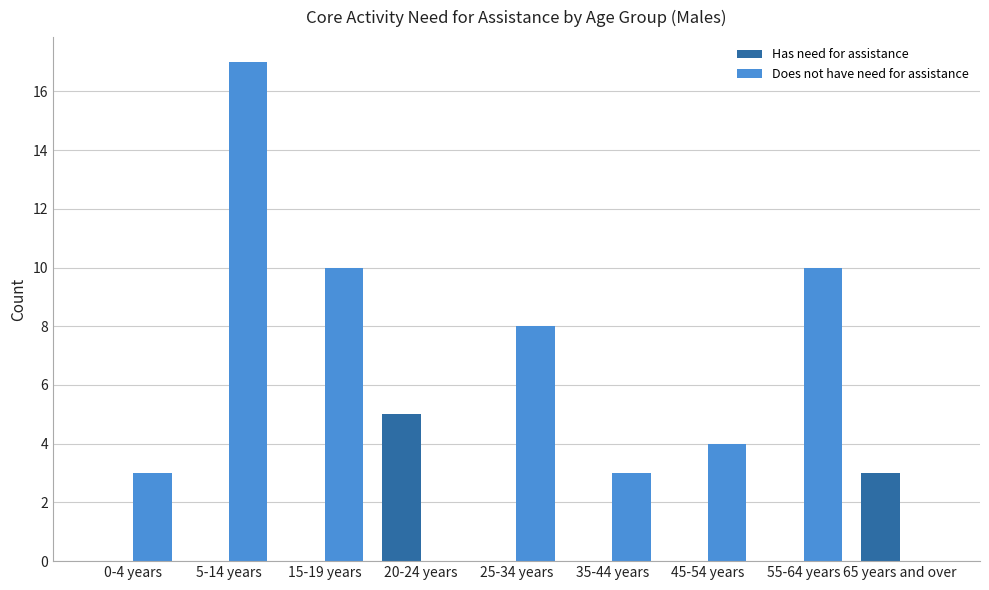

Is it true that Has need for assistance equals 0 at 5-14 years?

True